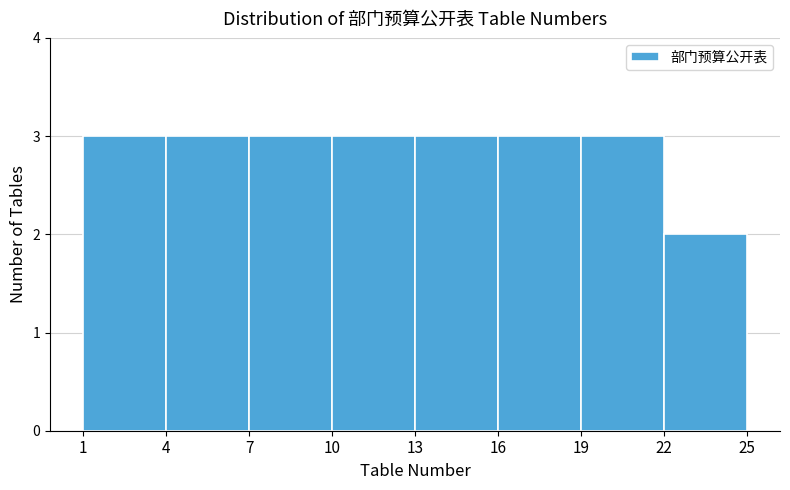

Reading left to right, transcribe this chart: for each bar, give the range it covers on the x-axis and its height. The values are not printed on the chart, so give them approximately, as read against the axis.

1 to 4: 3
4 to 7: 3
7 to 10: 3
10 to 13: 3
13 to 16: 3
16 to 19: 3
19 to 22: 3
22 to 25: 2